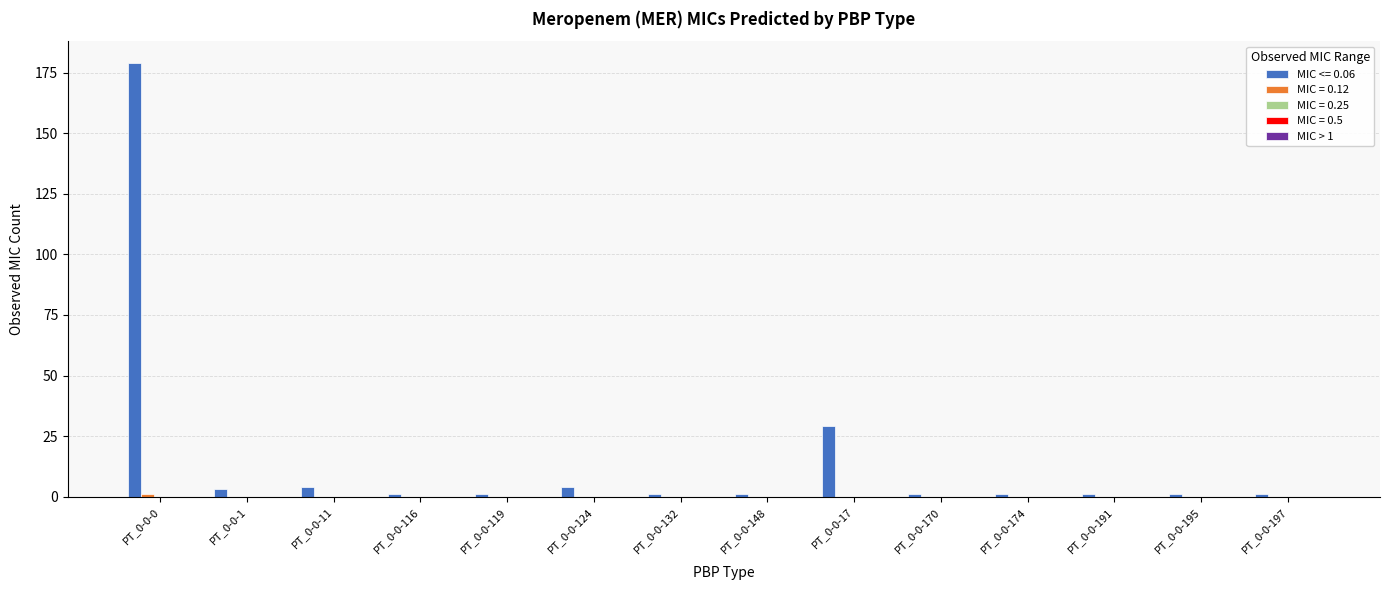

At which category is the sum across all series the highest?

PT_0-0-0